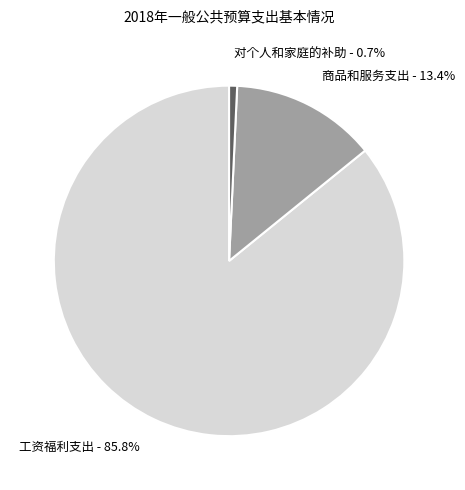

Is it true that 工资福利支出 is 99% of the pie?

False